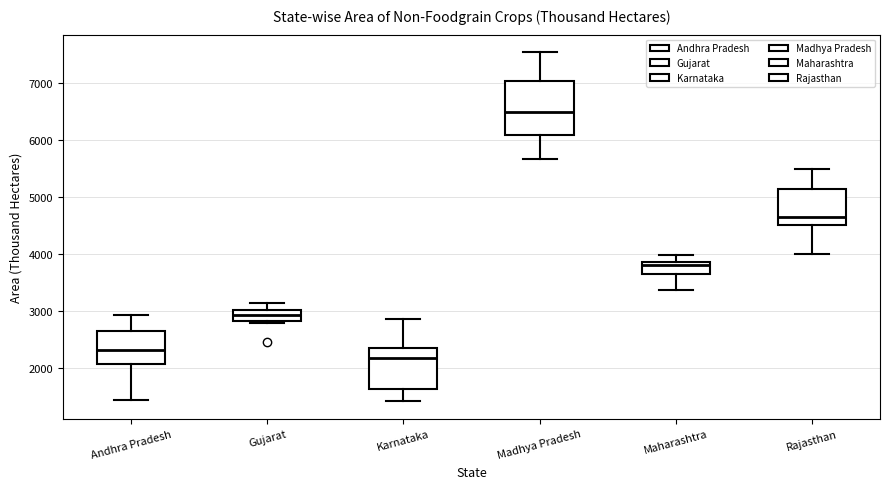

Reading left to right, transcribe this box plot: for each box, give where its median line is, the range the box spans, and where its two whiskers end, as read against the y-axis. The values are not printed on the chart, so give them approximately, as read against the axis.

Andhra Pradesh: median 2300, box 2100 to 2700, whiskers 1400 to 2900
Gujarat: median 2900, box 2800 to 3000, whiskers 2800 (just below the box's lower edge) to 3100
Karnataka: median 2200, box 1600 to 2400, whiskers 1400 to 2900
Madhya Pradesh: median 6500, box 6100 to 7000, whiskers 5700 to 7500
Maharashtra: median 3800, box 3600 to 3900, whiskers 3400 to 4000
Rajasthan: median 4600, box 4500 to 5100, whiskers 4000 to 5500